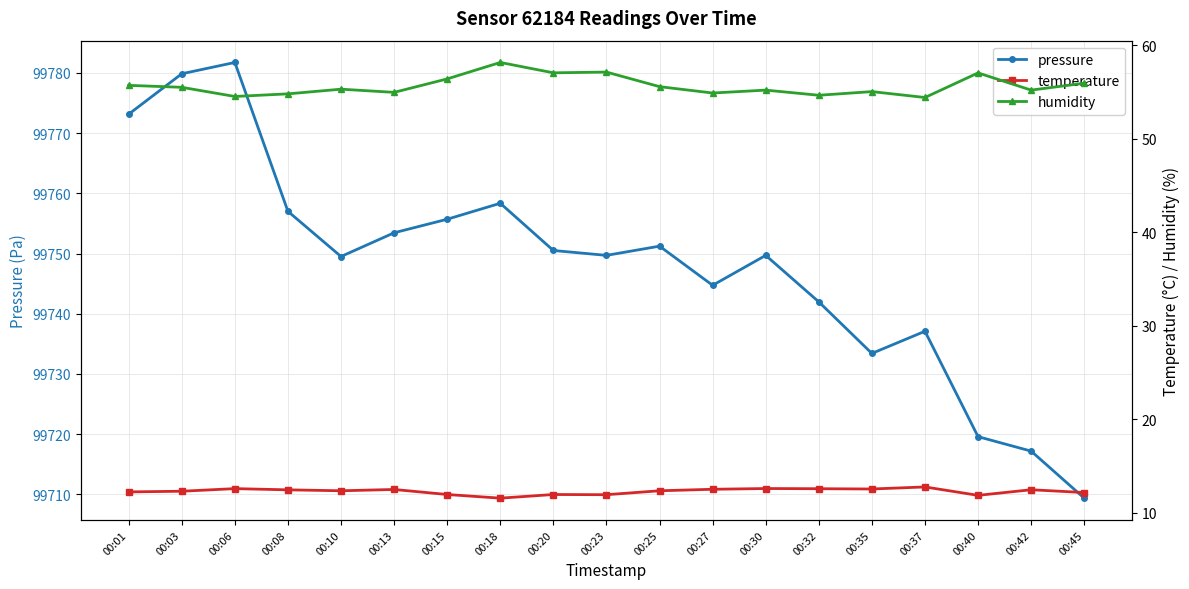

The value of temperature at 00:23 is 11.9. True or false?

True